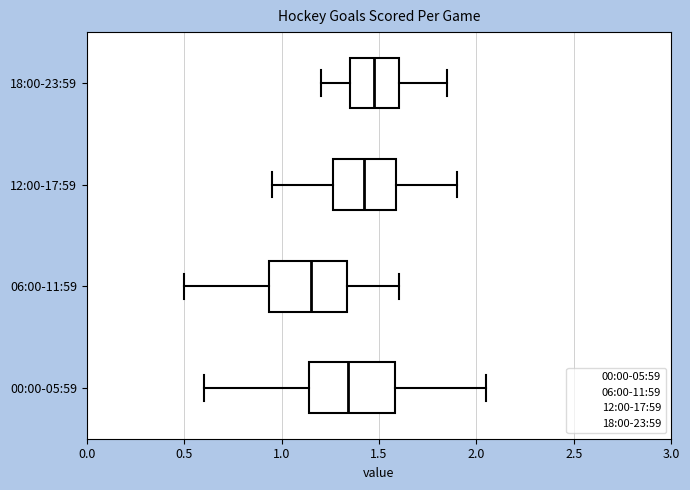

Reading bottom to top, transcribe this box plot: for each box, give where its median line is, the range the box spans, and where its two whiskers end, as read against the x-axis. The values are not printed on the chart, so give them approximately, as read against the axis.

00:00-05:59: median 1.35, box 1.15 to 1.60, whiskers 0.60 to 2.05
06:00-11:59: median 1.15, box 0.95 to 1.35, whiskers 0.50 to 1.60
12:00-17:59: median 1.45, box 1.25 to 1.60, whiskers 0.95 to 1.90
18:00-23:59: median 1.50, box 1.35 to 1.60, whiskers 1.20 to 1.85